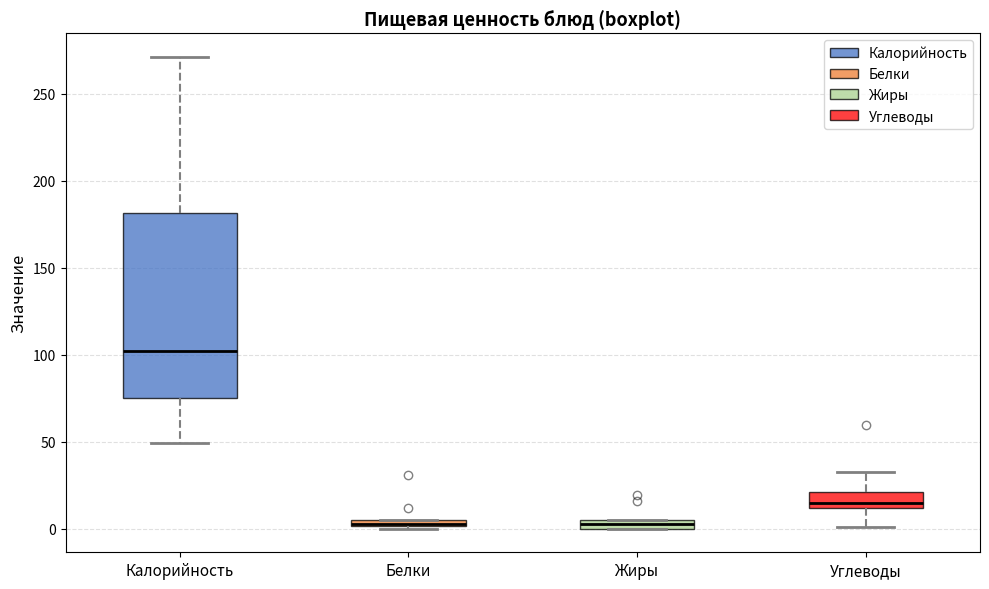

Where is the lower edge of the box for Калорийность on the y-axis? The values are not printed on the chart, so give them approximately, as read against the axis.

75